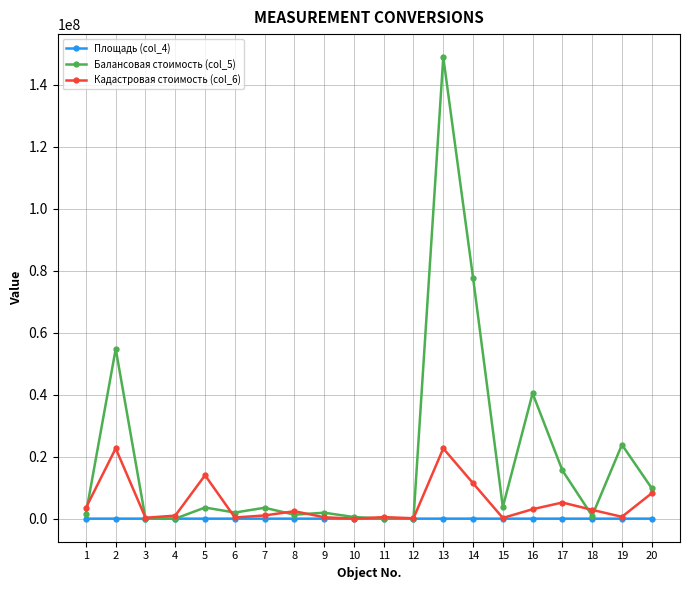

Is the value of Кадастровая стоимость (col_6) at 18 greater than the value of Площадь (col_4) at 18?

Yes